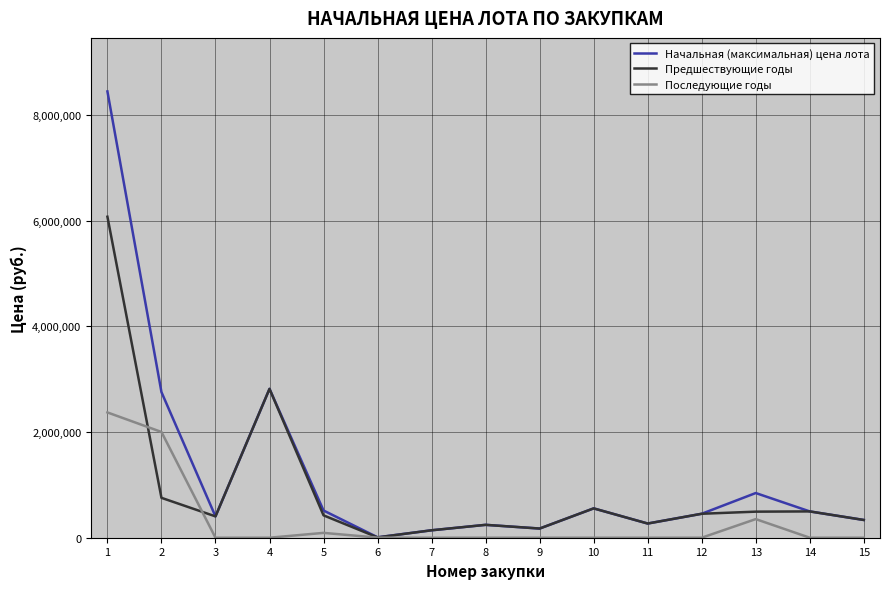

The Последующие годы series shows 2372026 at 1. True or false?

True